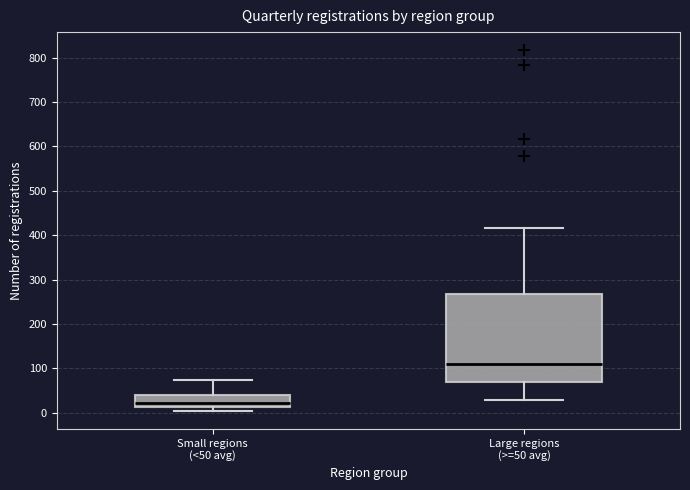

Where is the lower edge of the box for Small regions (<50 avg) on the y-axis? The values are not printed on the chart, so give them approximately, as read against the axis.

10